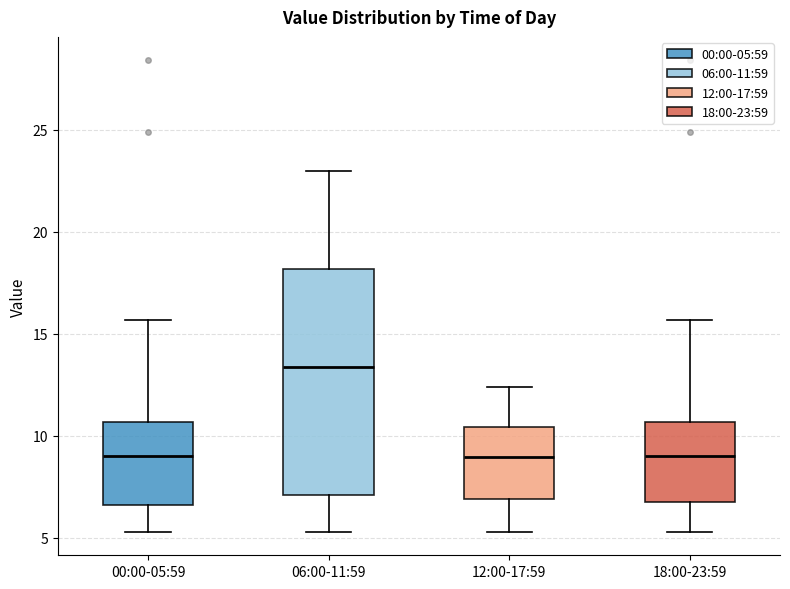

Comparing the boxes themselves (not the whiskers), which one is the tallest?

06:00-11:59